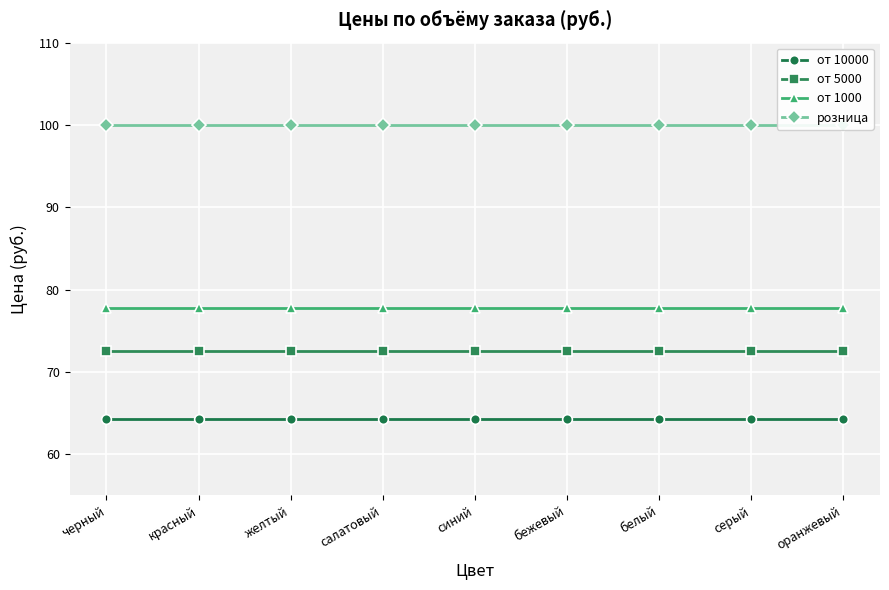

True or false: от 5000 has a value of 16.6 at белый.

False